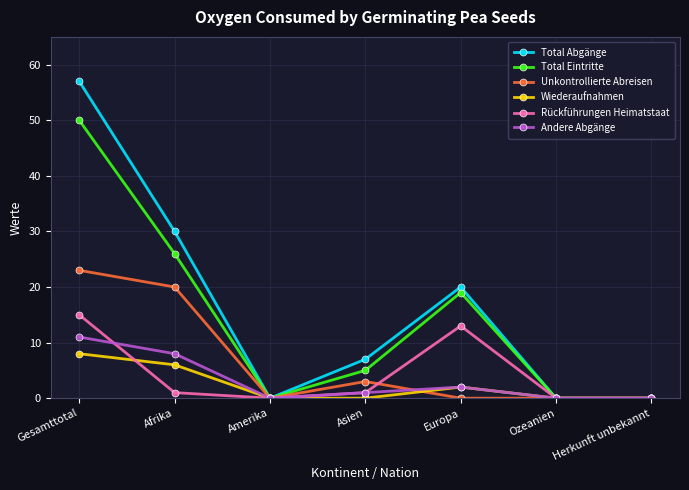

What is the label of the 2nd point from the left?

Afrika